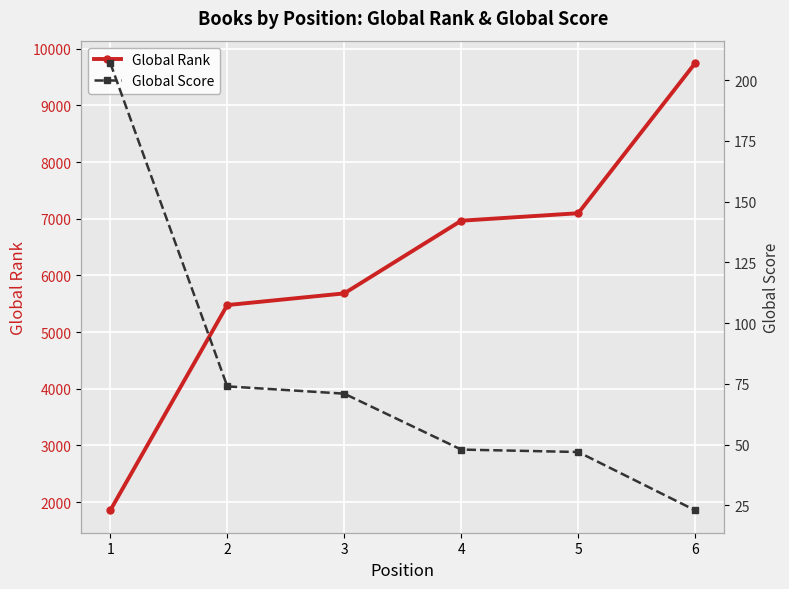

True or false: Global Score has more than 2 points higher than both neighbors.

False